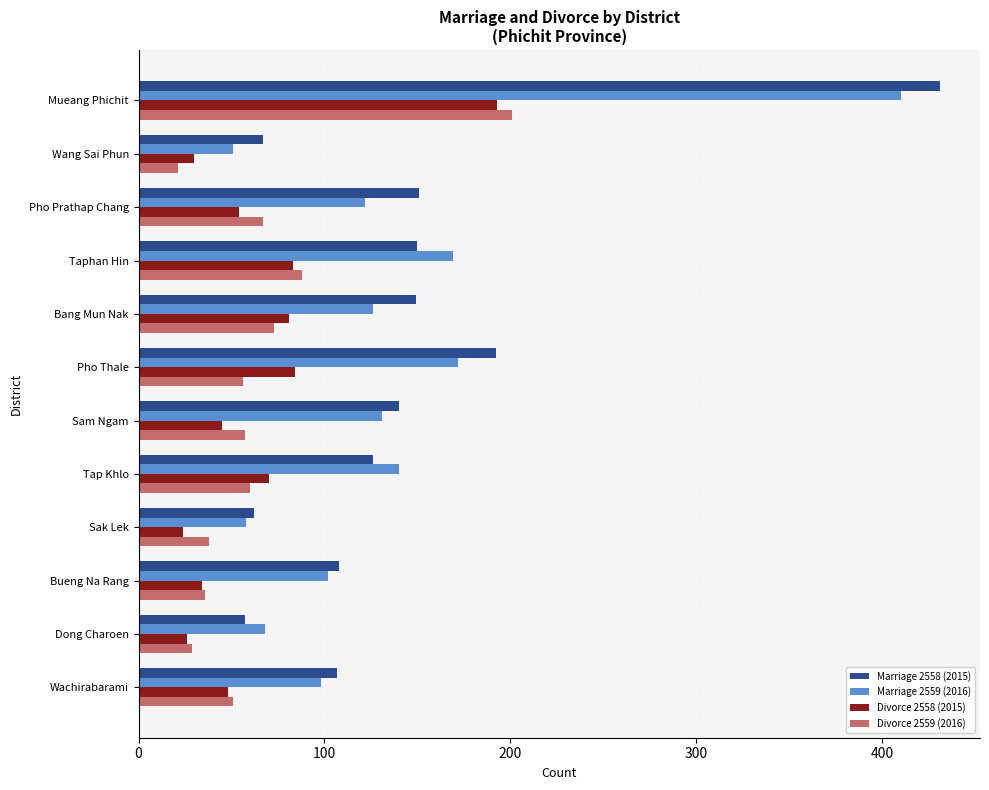

Which series has the widest spread of values?

Marriage 2558 (2015)